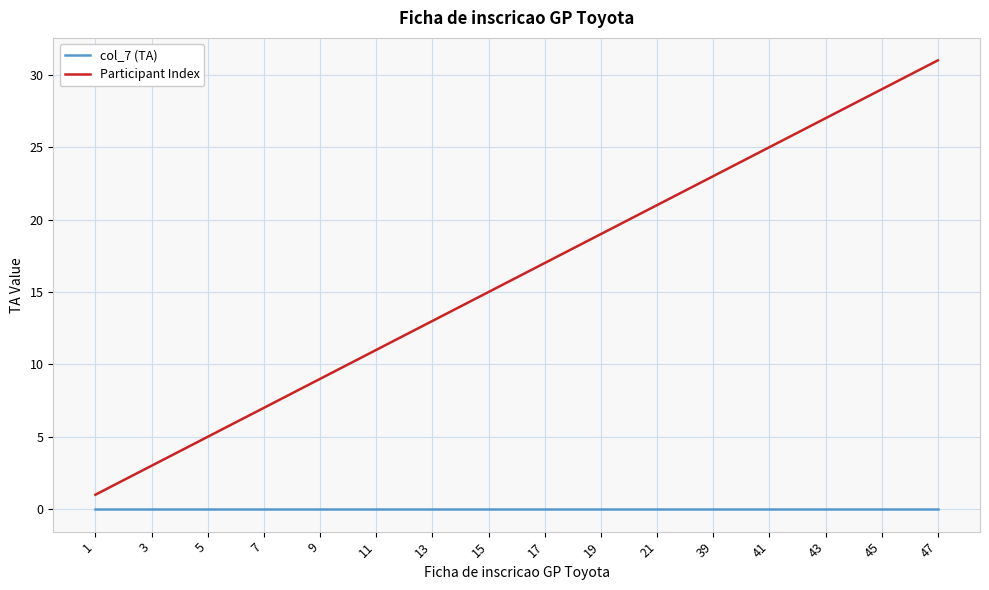

List the series in order of their overall mean, highest first.

Participant Index, col_7 (TA)